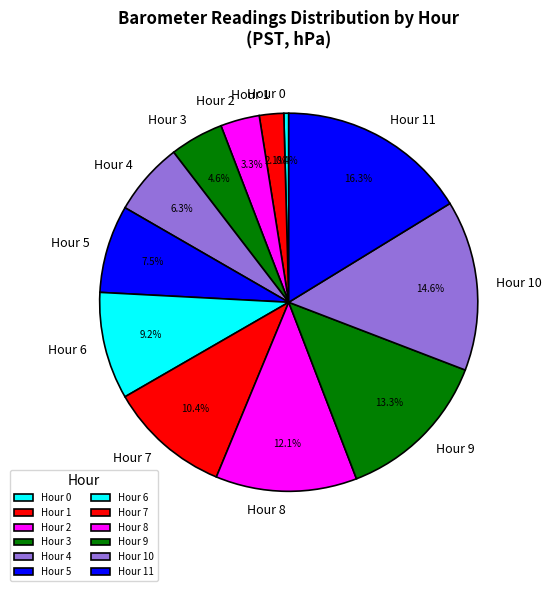

Between Hour 11 and Hour 4, which is larger?

Hour 11